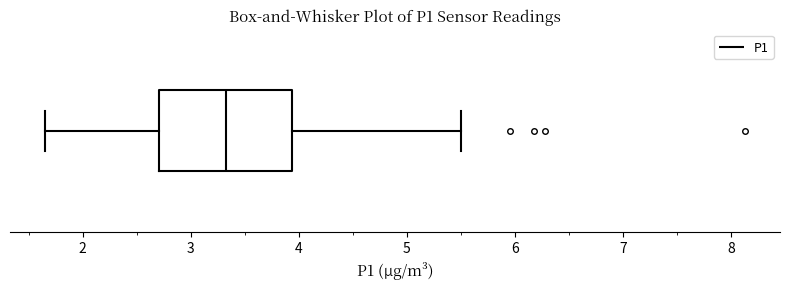

Transcribe this box plot: give where the median line is, the range the box spans, and where the two whiskers end, as read against the x-axis. The values are not printed on the chart, so give them approximately, as read against the axis.

median 3.3, box 2.7 to 3.9, whiskers 1.7 to 5.5